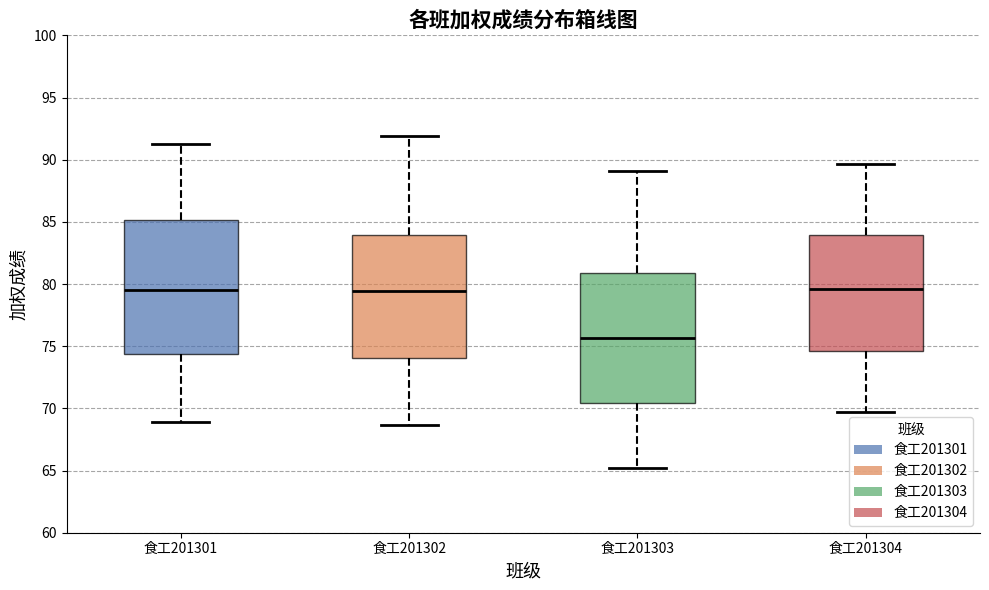

Reading left to right, read every box against the y-axis: the position of its median line, the range the box covers, and the ends of its whiskers. The values are not printed on the chart, so give them approximately, as read against the axis.

食工201301: median 79.5, box 74.5 to 85.0, whiskers 69.0 to 91.5
食工201302: median 79.5, box 74.0 to 84.0, whiskers 68.5 to 92.0
食工201303: median 75.5, box 70.5 to 81.0, whiskers 65.0 to 89.0
食工201304: median 79.5, box 74.5 to 84.0, whiskers 69.5 to 89.5